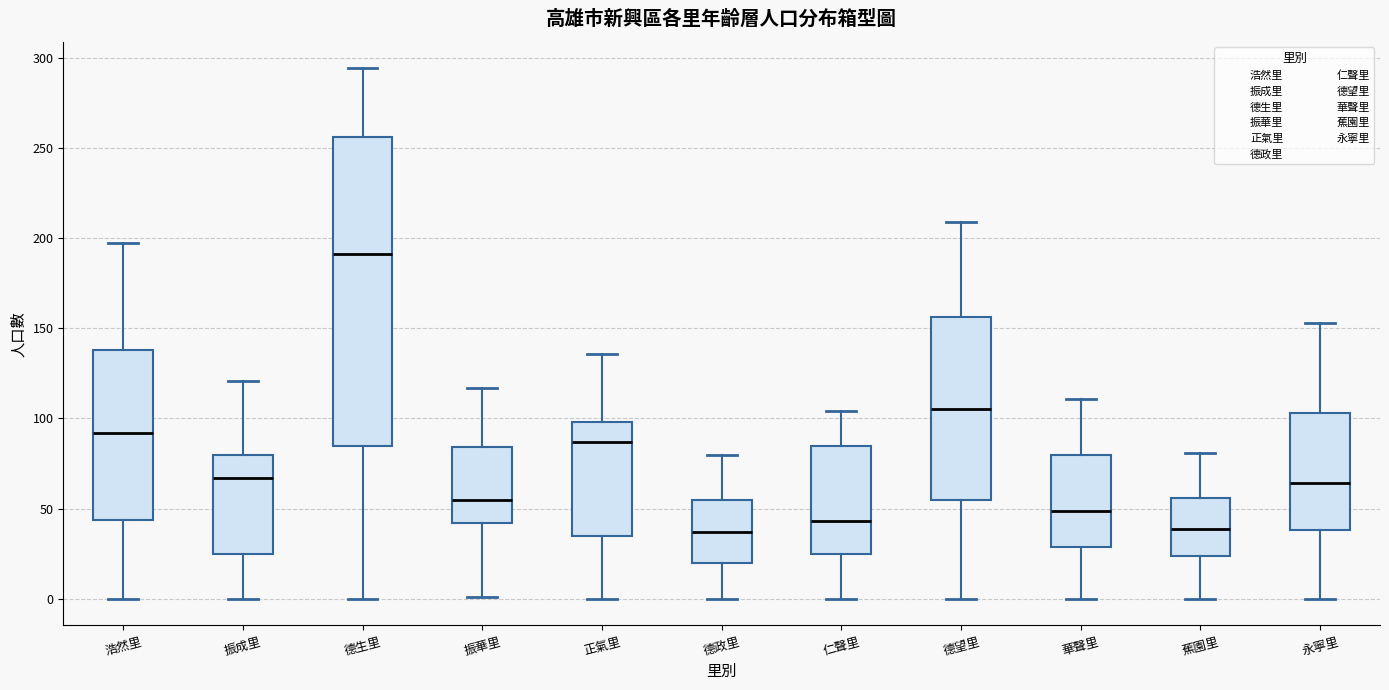

Which box is the tallest, from its lower edge to its upper edge?

德生里